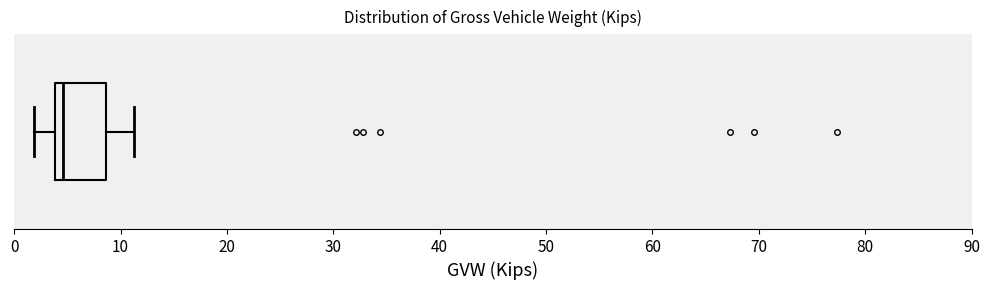

Where does the left whisker of the box end on the x-axis? The values are not printed on the chart, so give them approximately, as read against the axis.

2